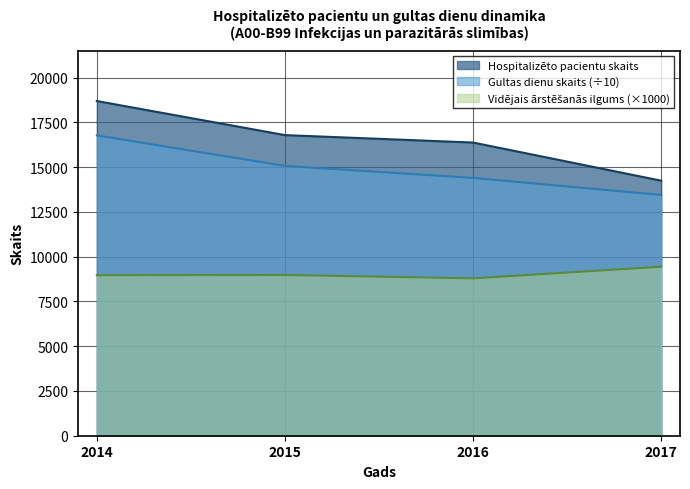

What is the spread (max minus min) of values at 2017?

4808.0